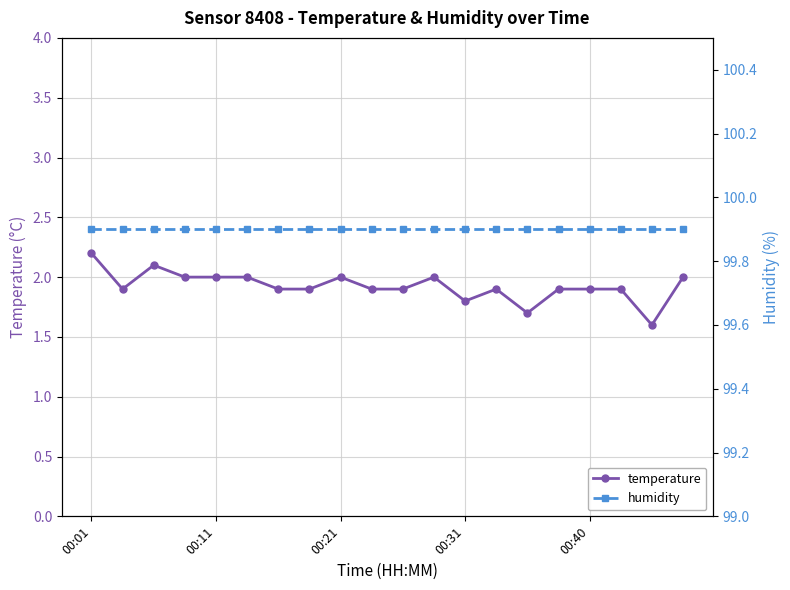

What is the difference between the highest and lowest values at 00:01?

97.7